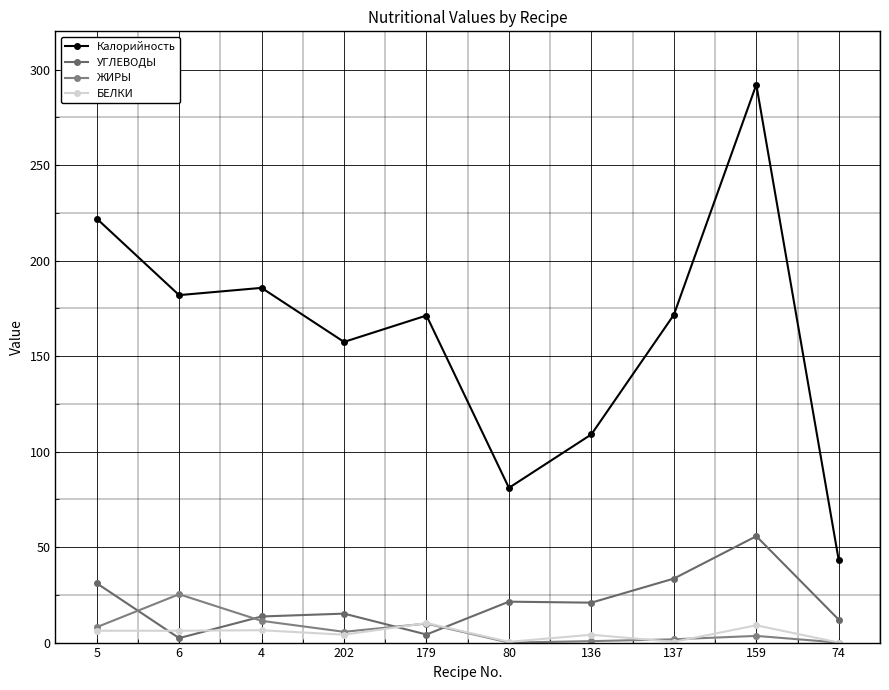

How many data points in БЕЛКИ are less than 6?

5